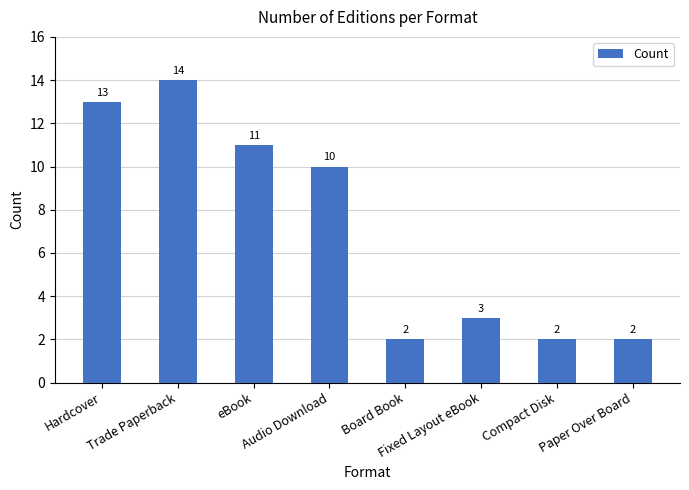

How many values are below 10?

4